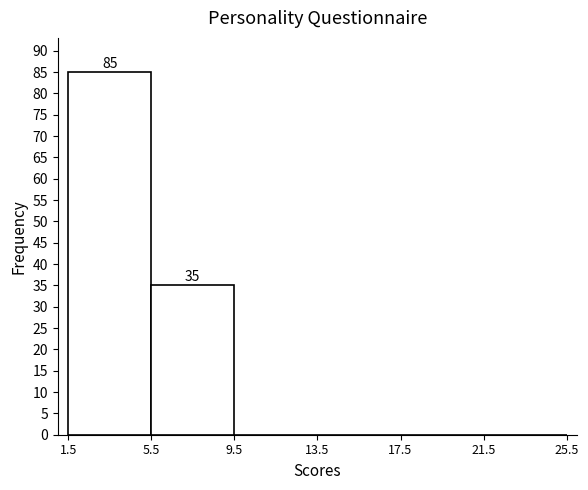

Over which range of the x-axis is the bar tallest?

1.5 to 5.5